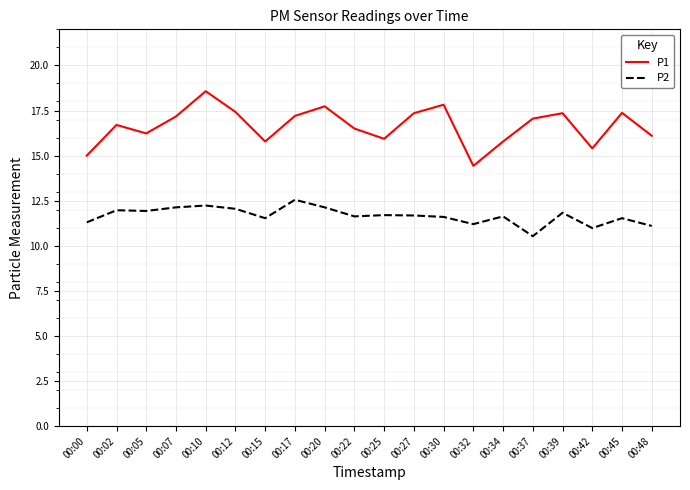

Which series has the largest range (max minus min)?

P1